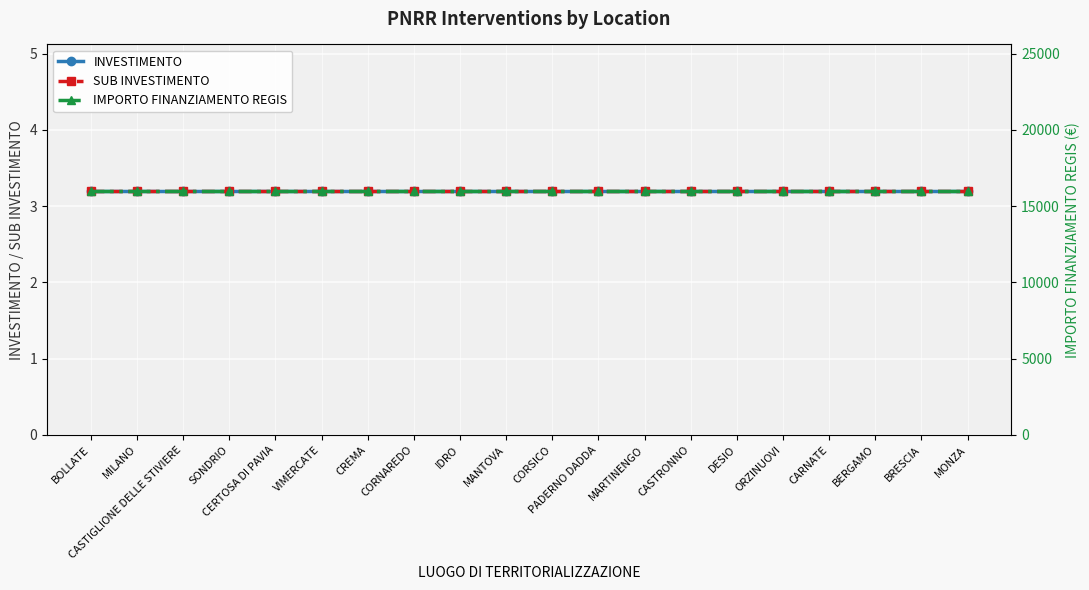

Which series has the widest spread of values?

INVESTIMENTO